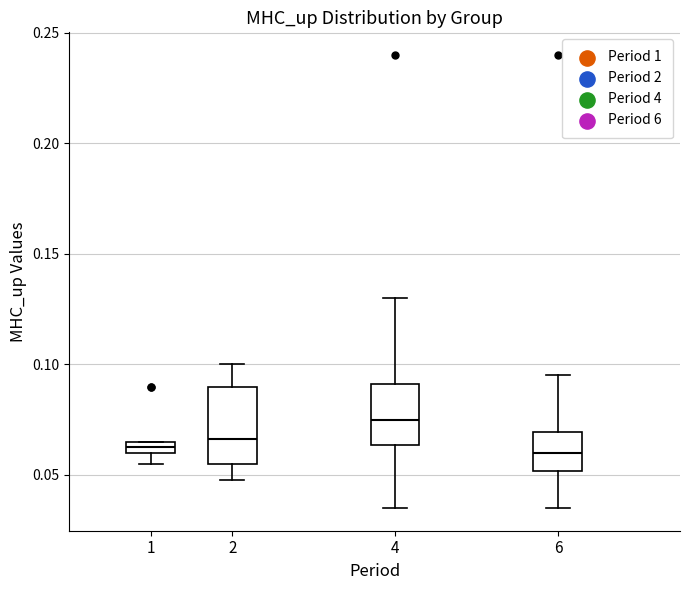

Where does the upper whisker of the box at x = 6 end on the y-axis? The values are not printed on the chart, so give them approximately, as read against the axis.

0.095